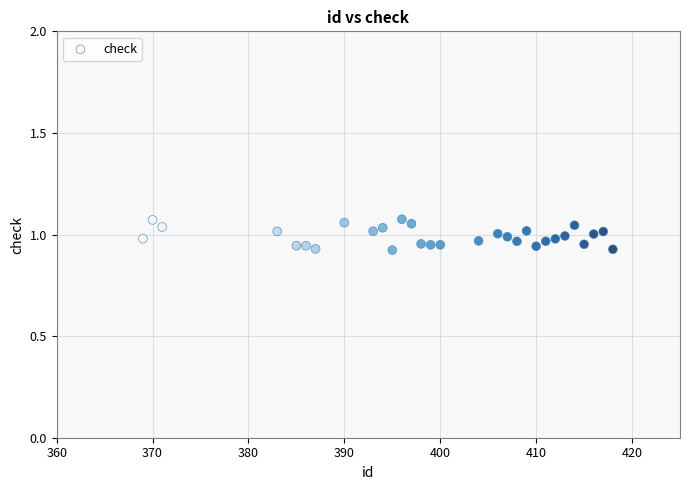

What is the range of X values (max minus min)?

49.0